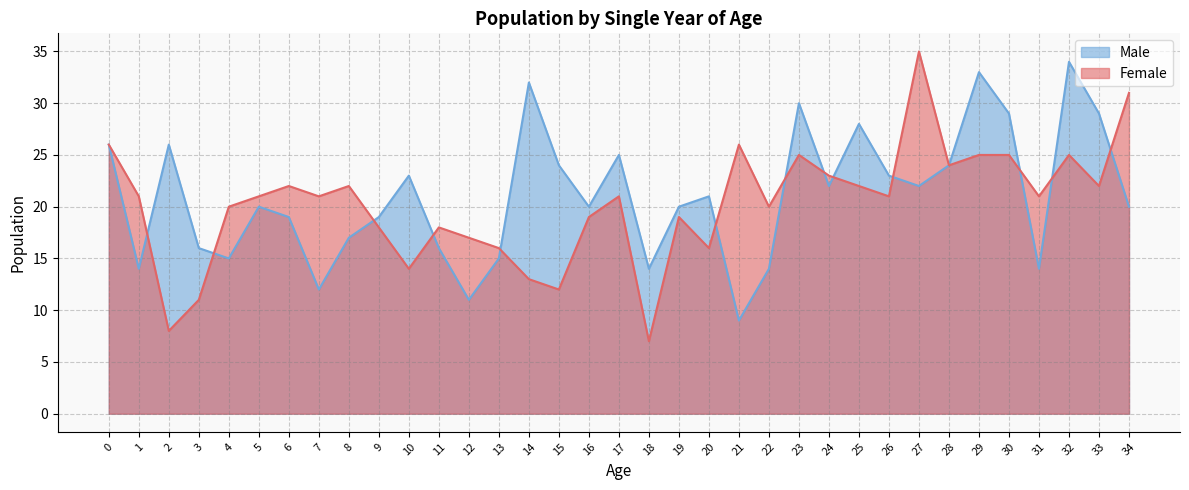

Which has a higher value, 17 or 28?

17